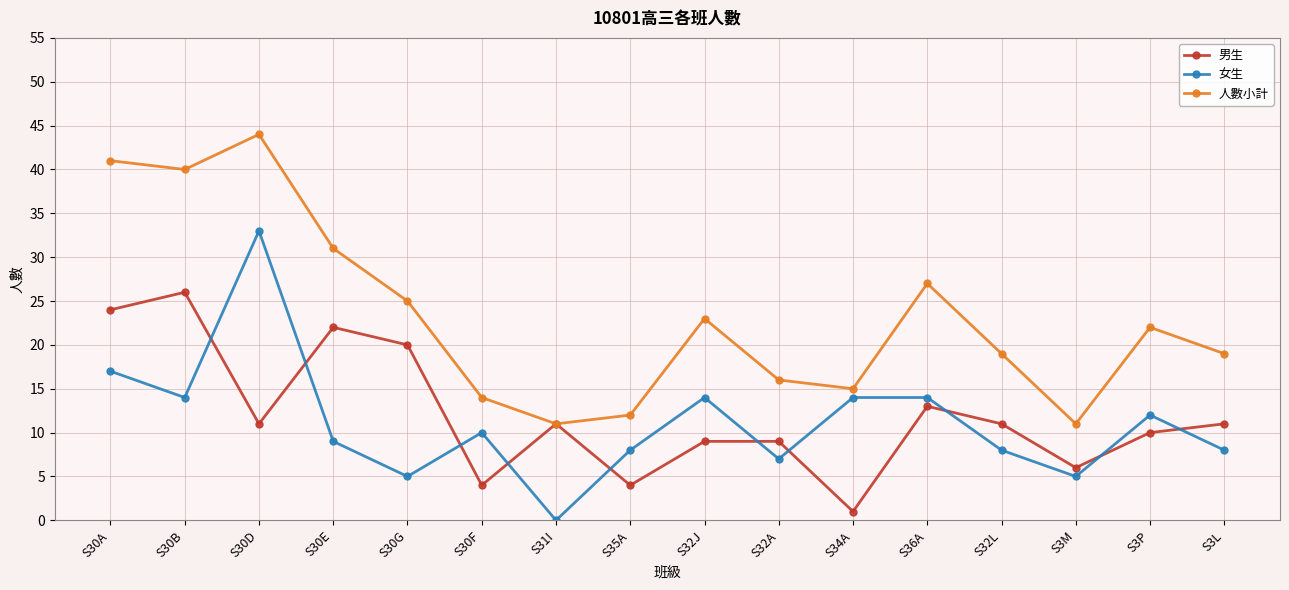

Which category has the highest value in the 人數小計 series?

S30D